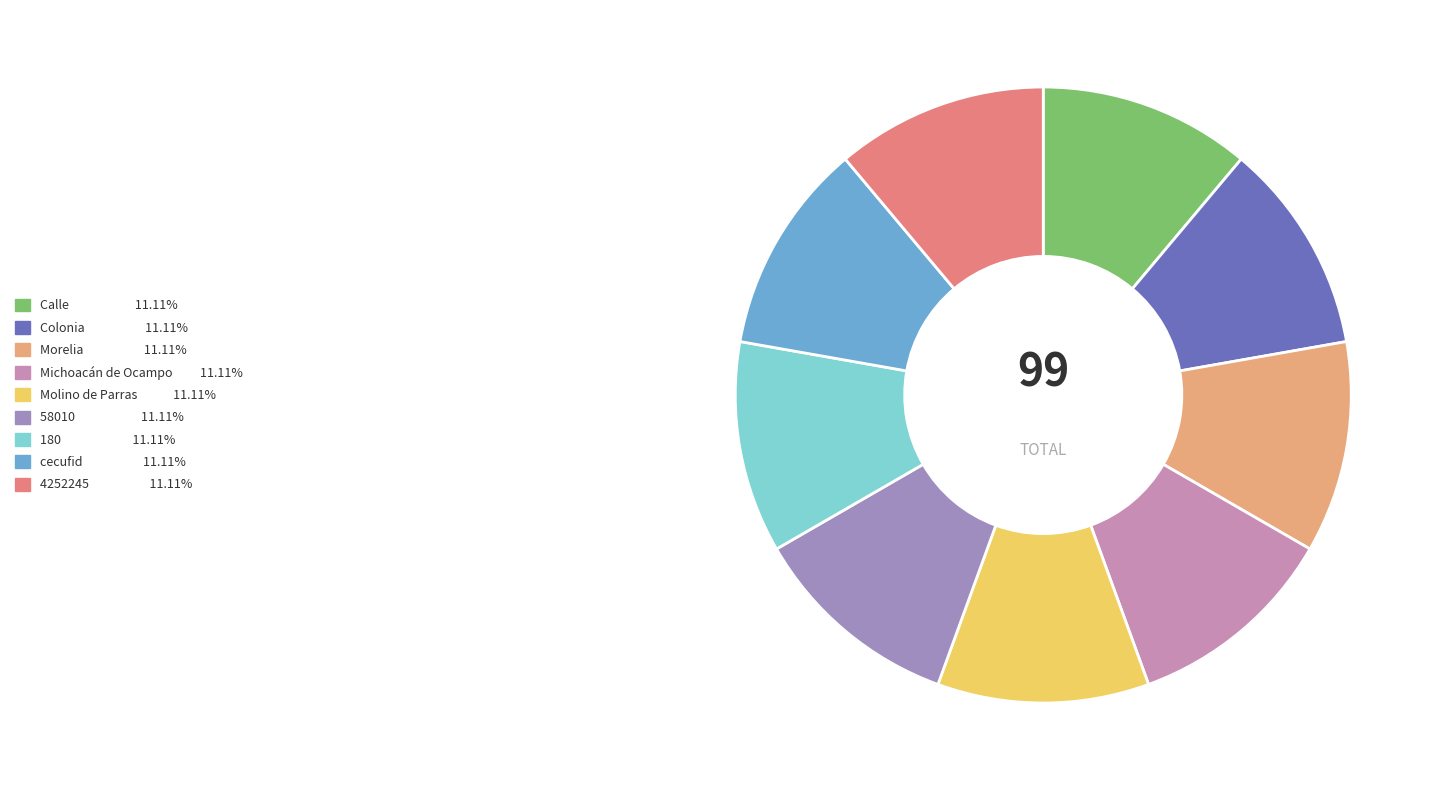

Is there any slice that represents more than half of the pie?

No